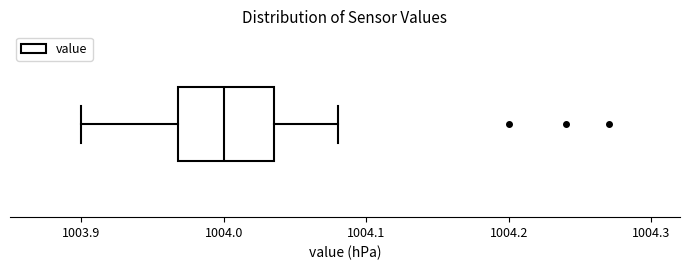

Where does the median line of the box sit on the x-axis? The values are not printed on the chart, so give them approximately, as read against the axis.

1004.00